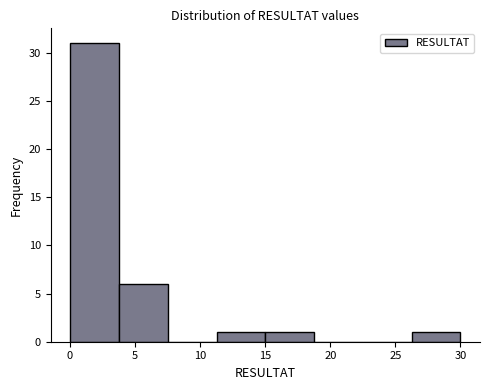

Reading left to right, list every bar in this chart as the range it spans on the x-axis followed by its height. Neither the bar edges nor the heights are printed on the chart, so give them approximately, as read against the axes.

0.0 to 4.0: 31
4.0 to 7.5: 6
7.5 to 11.5: 0
11.5 to 15.0: 1
15.0 to 19.0: 1
19.0 to 22.5: 0
22.5 to 26.5: 0
26.5 to 30.0: 1